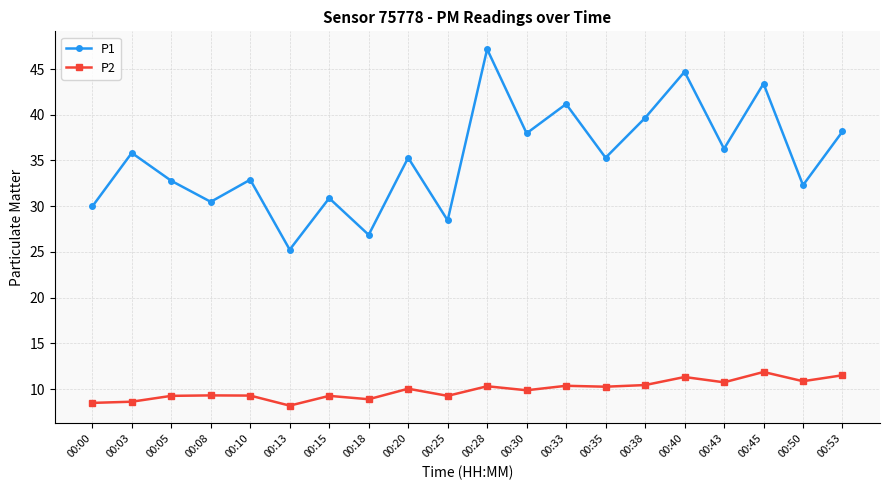

Which category has the highest value in the P1 series?

00:28